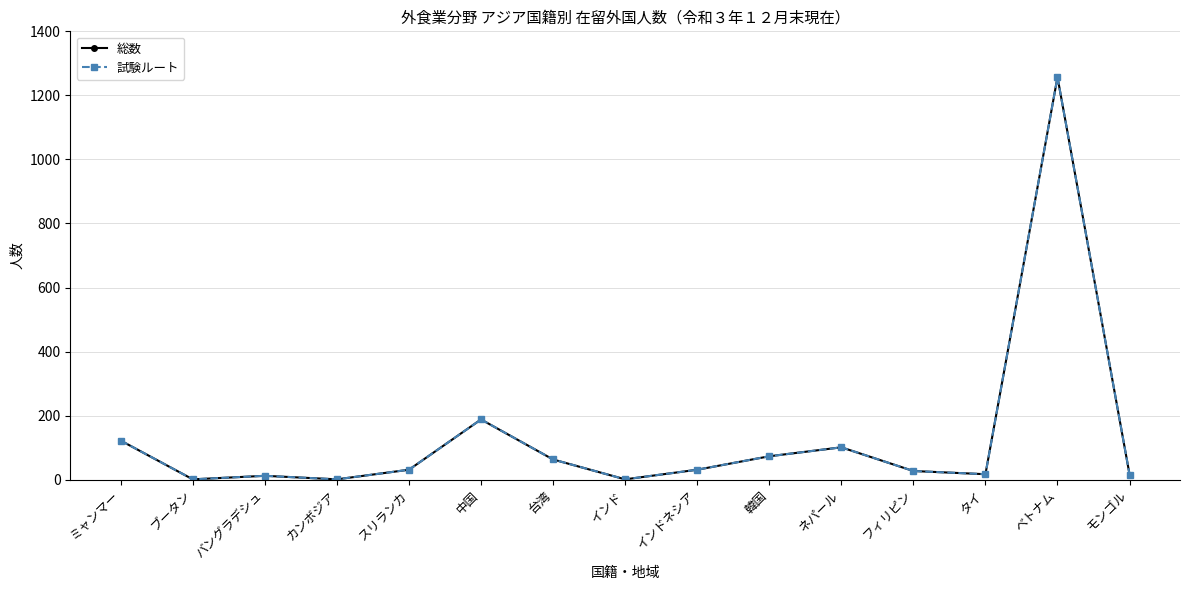

Where is the first local minimum for 総数?

ブータン